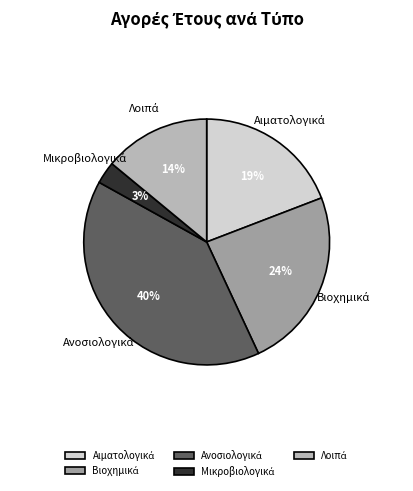

To the nearest percent, what is the average slice percentage?

20%